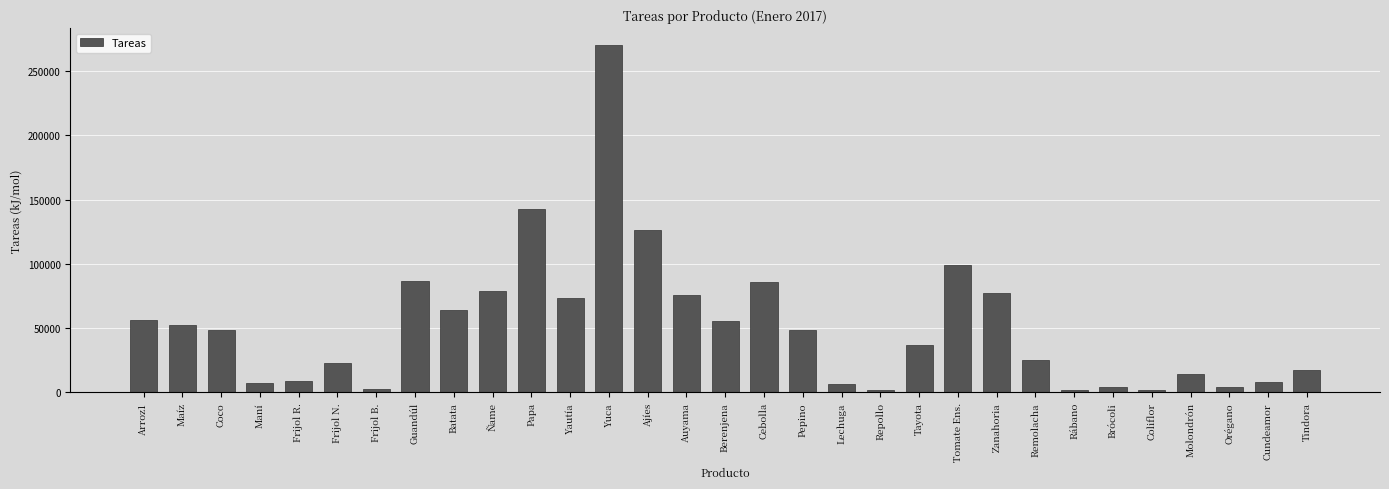

How many data points does each series have?

31